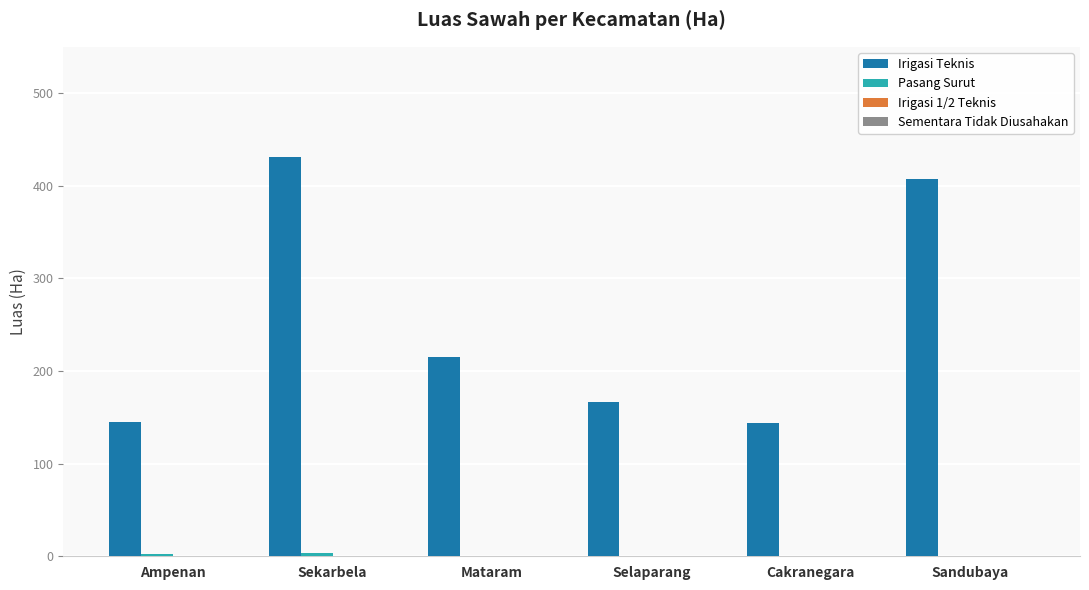

Is it true that Irigasi Teknis equals 166.5 at Selaparang?

True